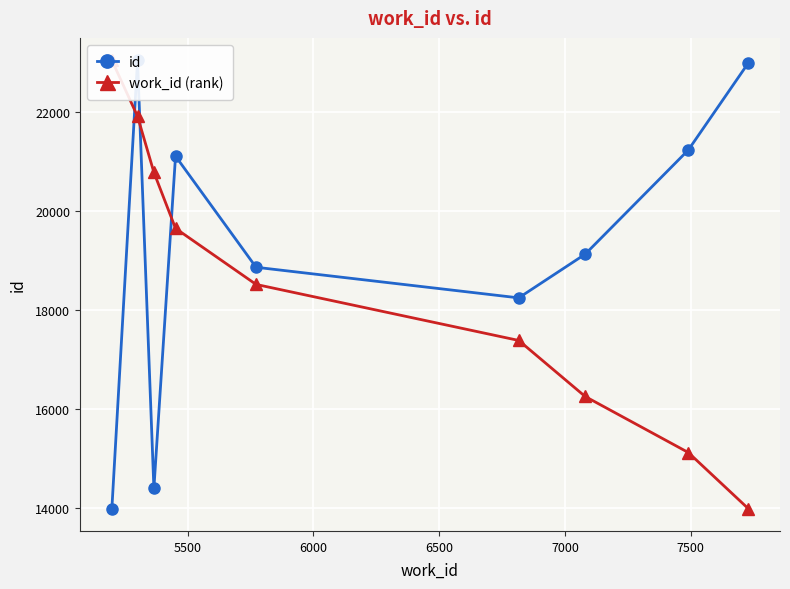

At how many categories does at least one series exceed 15788?

9